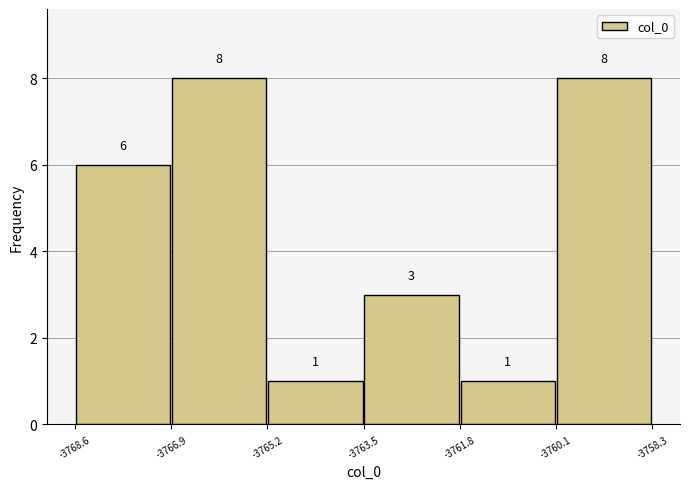

Reading left to right, transcribe this chart: for each bar, give the range it covers on the x-axis and its height.

-3768.6 to -3766.9: 6
-3766.9 to -3765.2: 8
-3765.2 to -3763.5: 1
-3763.5 to -3761.8: 3
-3761.8 to -3760.1: 1
-3760.1 to -3758.3: 8